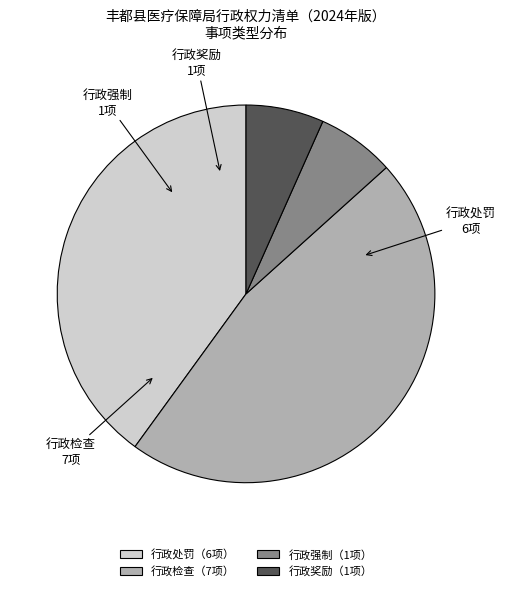

Is the sum of 行政处罚（6项） and 行政奖励（1项） greater than half?

No